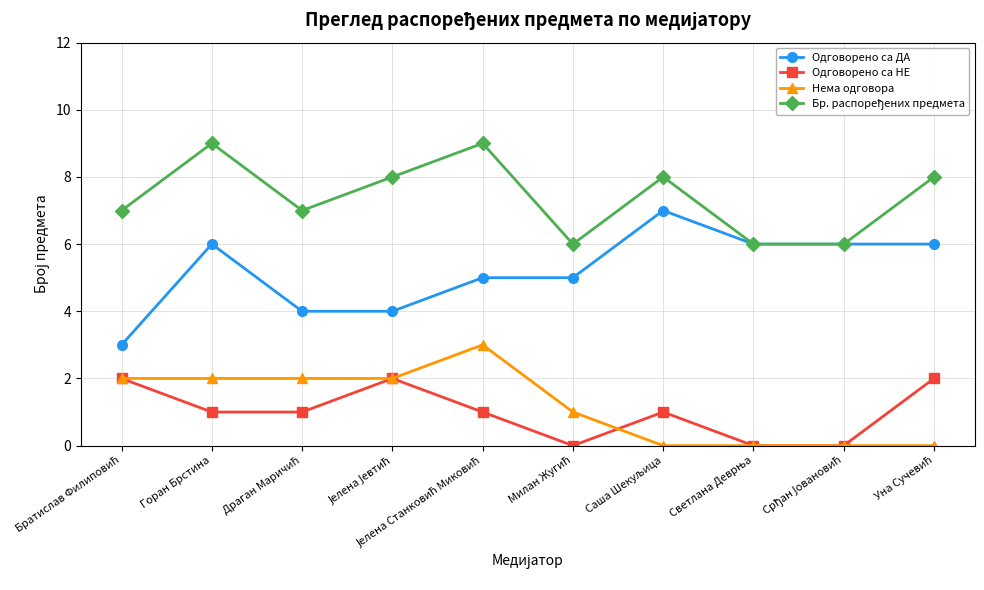

What position from the right is Горан Брстина?

9